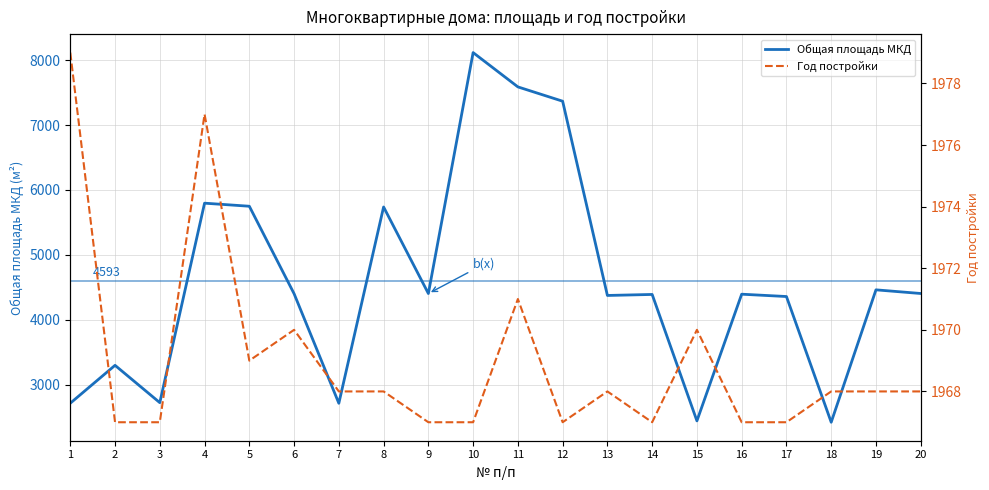

Reading right to left, transcribe all the data shown in this chart.

Общая площадь МКД: 4404.6	4461.0	2421.4	4358.0	4393.8	2442.5	4389.9	4374.4	7366.7	7587.2	8115.6	4404.2	5737.6	2713.6	4401.3	5748.7	5796.0	2723.2	3298.1	2714.4
Год постройки: 1968.0	1968.0	1968.0	1967.0	1967.0	1970.0	1967.0	1968.0	1967.0	1971.0	1967.0	1967.0	1968.0	1968.0	1970.0	1969.0	1977.0	1967.0	1967.0	1979.0